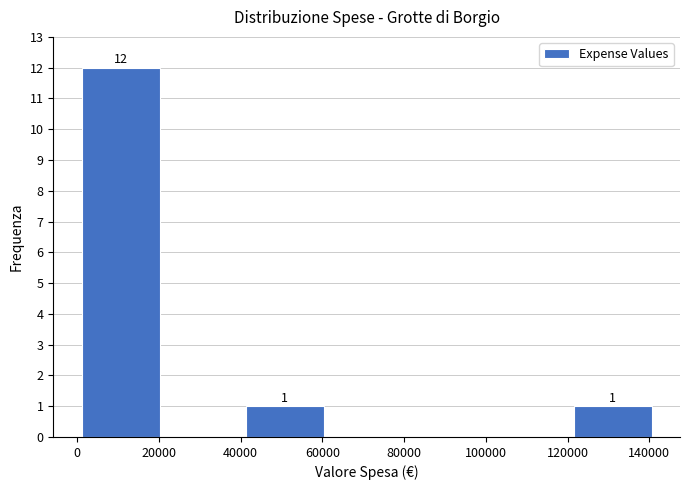

Which range on the x-axis has the tallest bar?

2000 to 22000